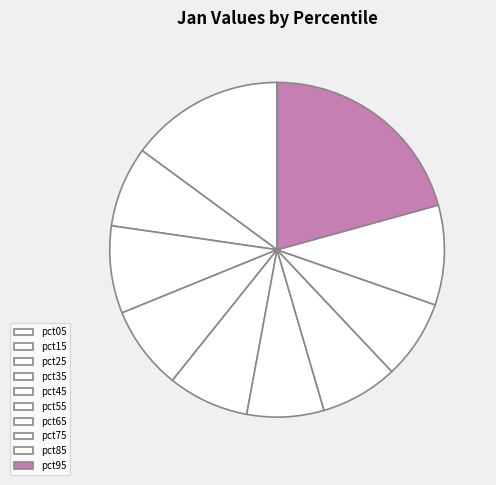

To the nearest percent, what is the average slice percentage?

10%